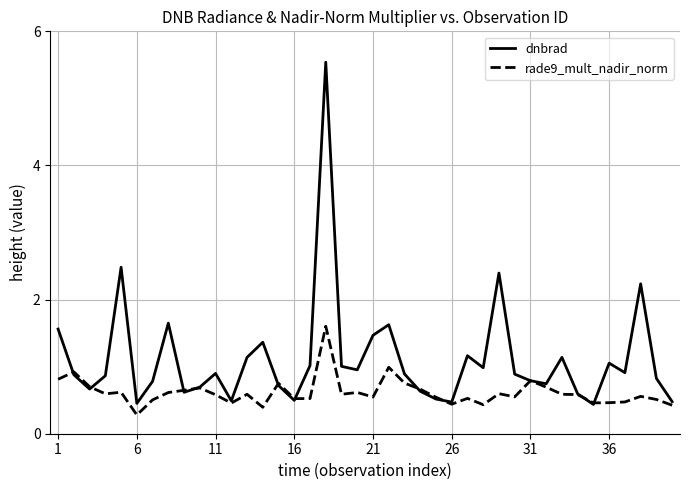

Which series has the widest spread of values?

dnbrad